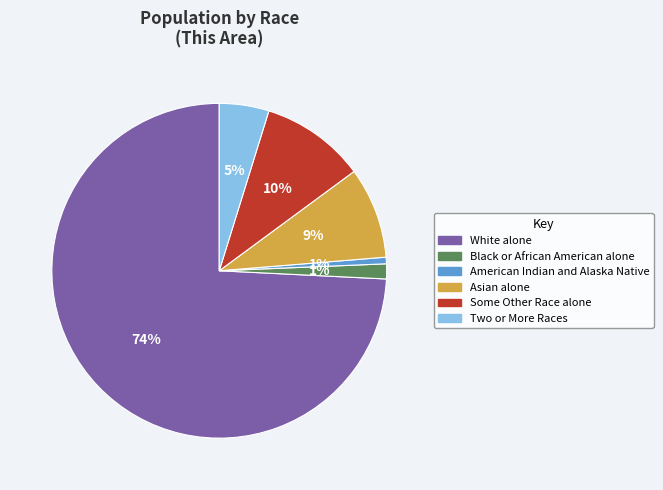

Combined, do Asian alone and Some Other Race alone account for over 50%?

No